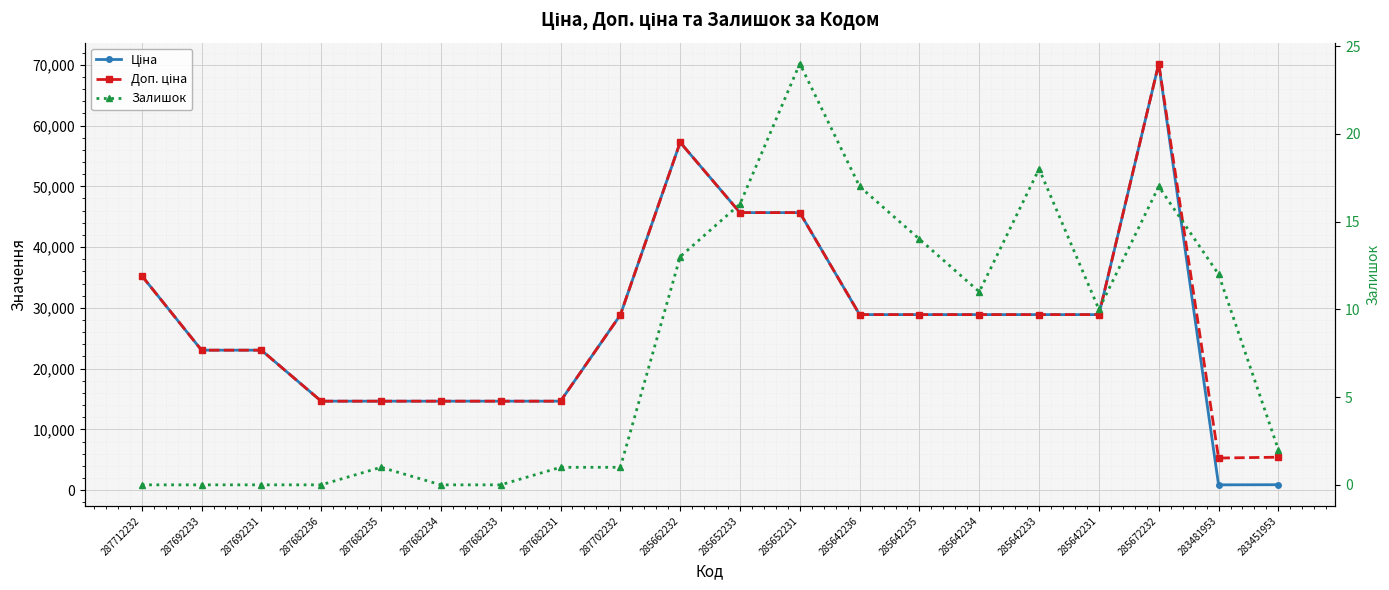

Which category has the lowest value in the Залишок series?

287712232